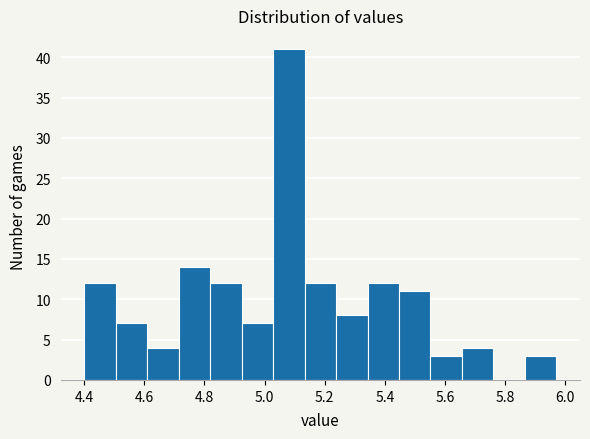

Over which range of the x-axis is the bar tallest?

5.02 to 5.14